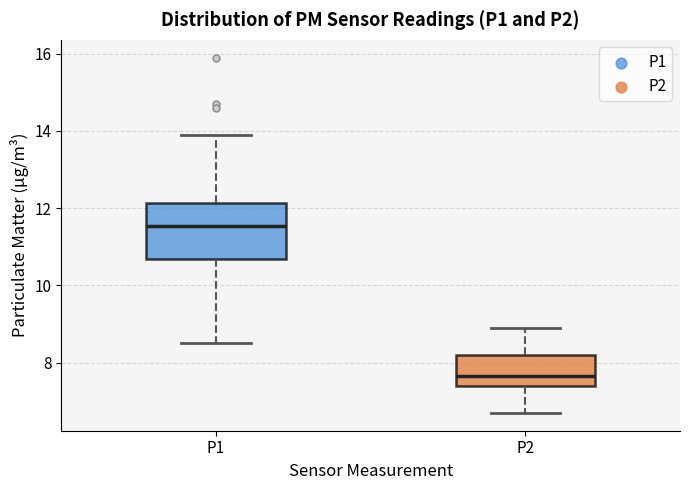

Reading left to right, read every box against the y-axis: the position of its median line, the range the box covers, and the ends of its whiskers. The values are not printed on the chart, so give them approximately, as read against the axis.

P1: median 11.6, box 10.6 to 12.2, whiskers 8.6 to 14.0
P2: median 7.6, box 7.4 to 8.2, whiskers 6.8 to 9.0